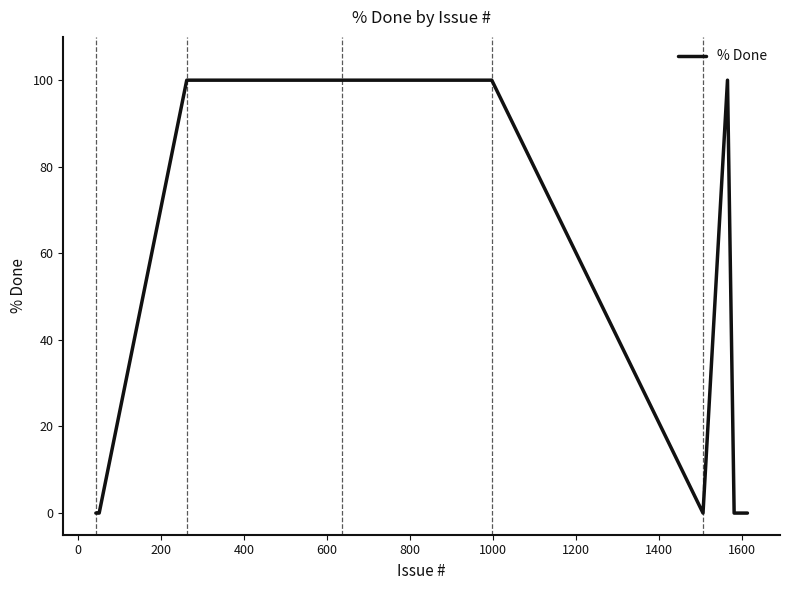

What is the difference between the maximum and minimum values?

100